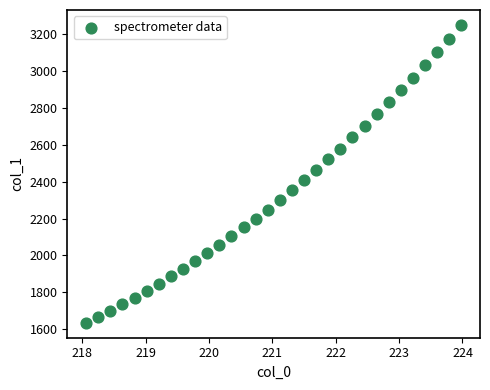

What is the range of Y values (max minus min)?

1617.0